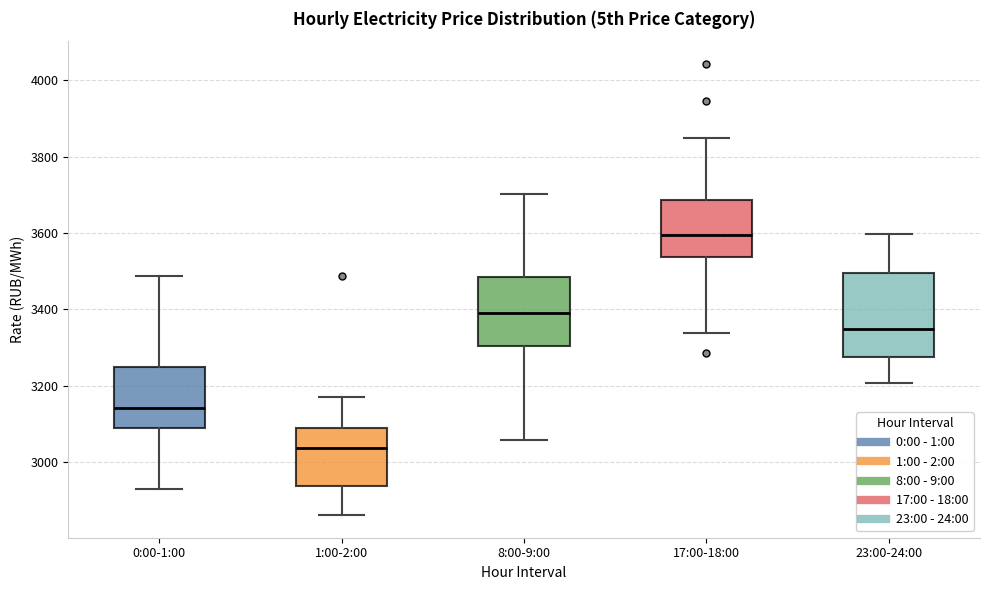

Where does the lower whisker of the box for 1:00-2:00 end on the y-axis? The values are not printed on the chart, so give them approximately, as read against the axis.

2860